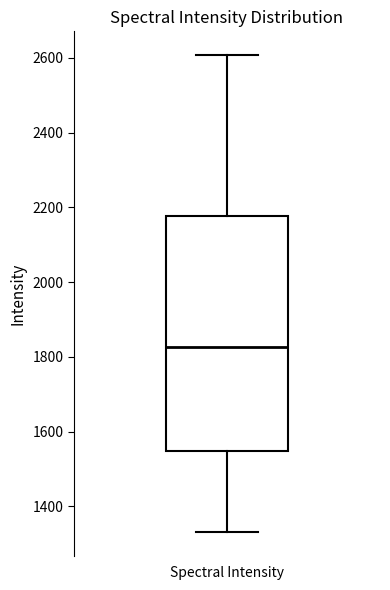

Transcribe this box plot: give where the median line is, the range the box spans, and where the two whiskers end, as read against the y-axis. The values are not printed on the chart, so give them approximately, as read against the axis.

median 1820, box 1540 to 2180, whiskers 1340 to 2600